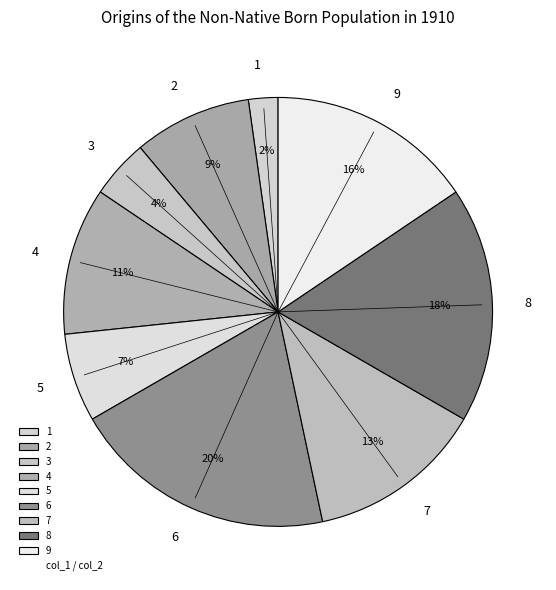

Rank the categories by value from highest to lowest.

6, 8, 9, 7, 4, 2, 5, 3, 1